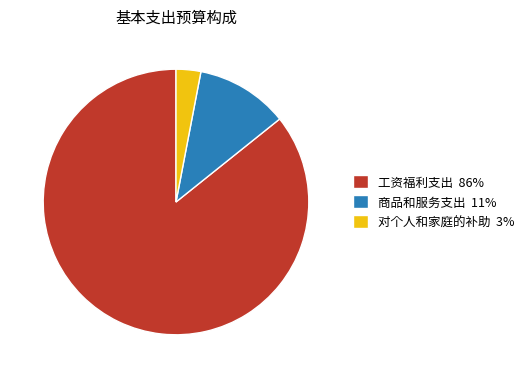

True or false: 商品和服务支出 accounts for 11% of the total.

True